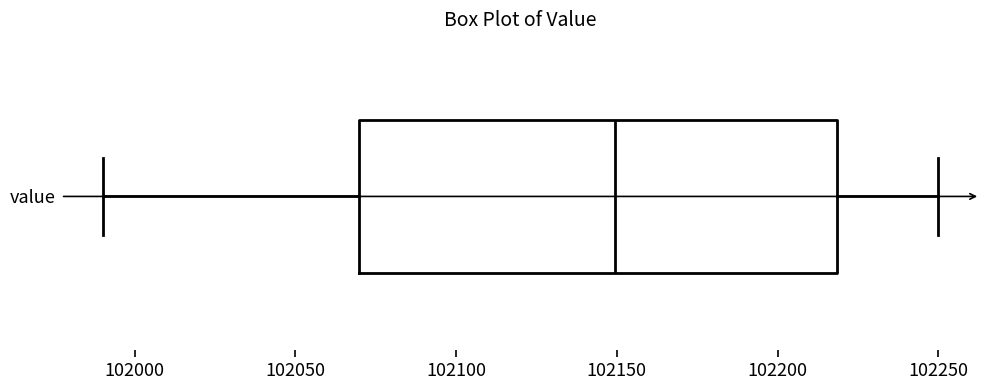

Transcribe this box plot: give where the median line is, the range the box spans, and where the two whiskers end, as read against the x-axis. The values are not printed on the chart, so give them approximately, as read against the axis.

median 102150, box 102070 to 102220, whiskers 101990 to 102250